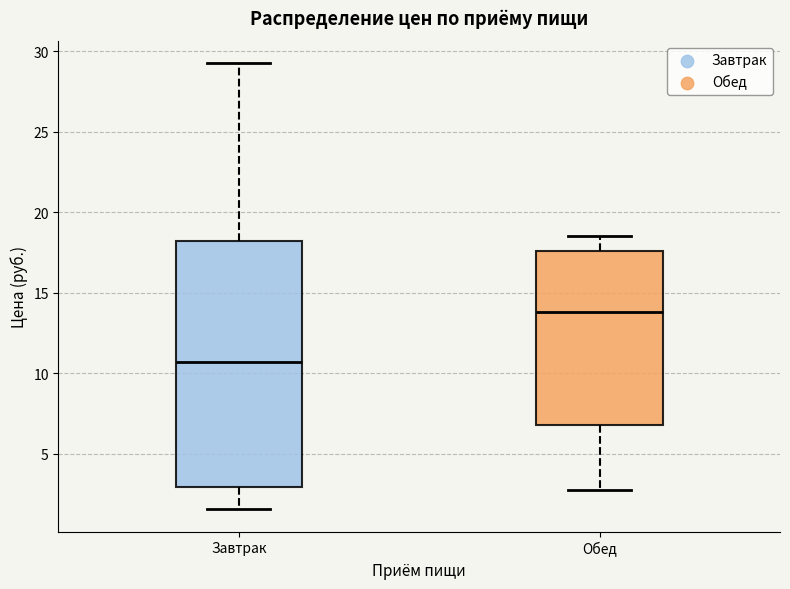

Where does the upper whisker of the box for Обед end on the y-axis? The values are not printed on the chart, so give them approximately, as read against the axis.

18.5